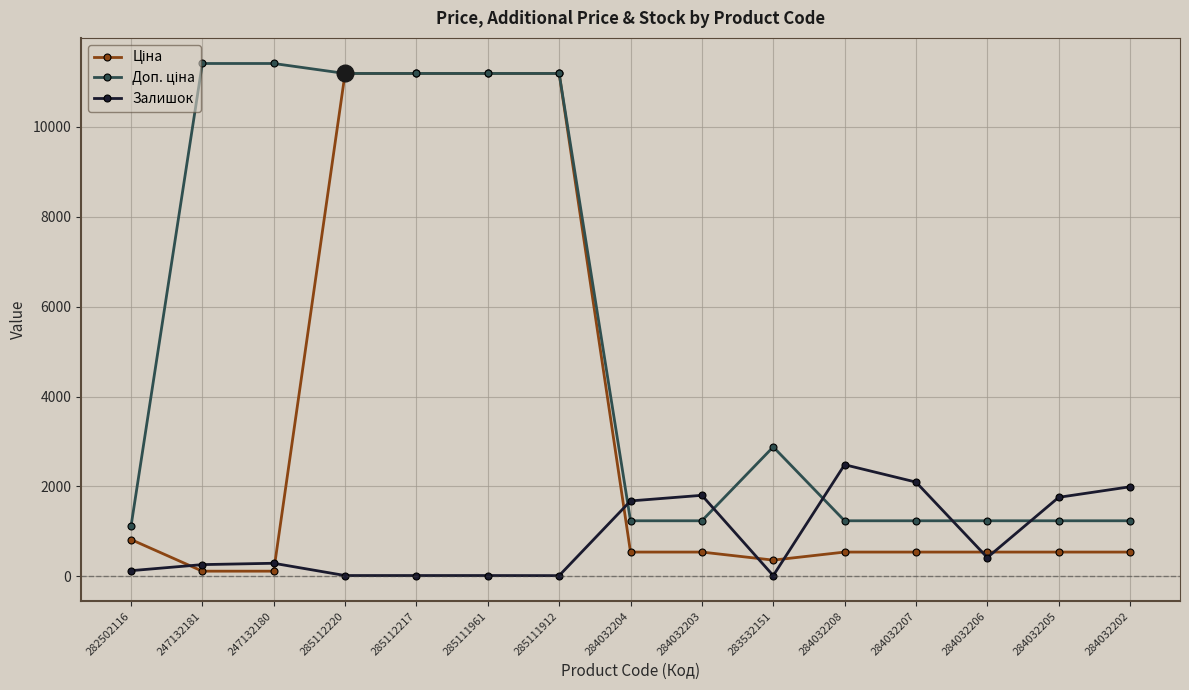

What is the spread (max minus min) of values at 285111912?

11173.2